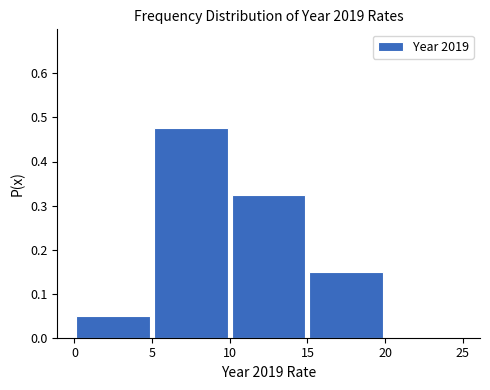

Reading left to right, list every bar in this chart as the range it spans on the x-axis followed by its height. The values are not printed on the chart, so give them approximately, as read against the axis.

0 to 5: 0.05
5 to 10: 0.48
10 to 15: 0.33
15 to 20: 0.15
20 to 25: 0